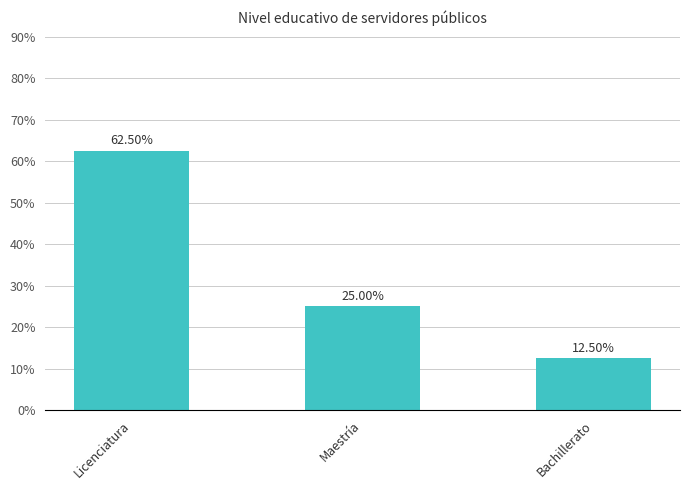

Reading left to right, list all the values displayed in this chart.

62.5	25.0	12.5